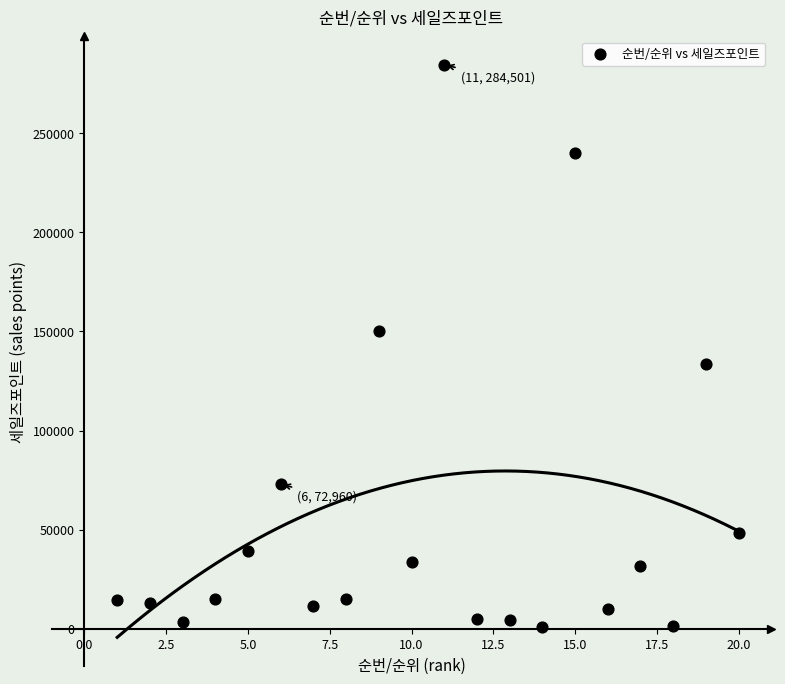

What is the range of Y values (max minus min)?

283502